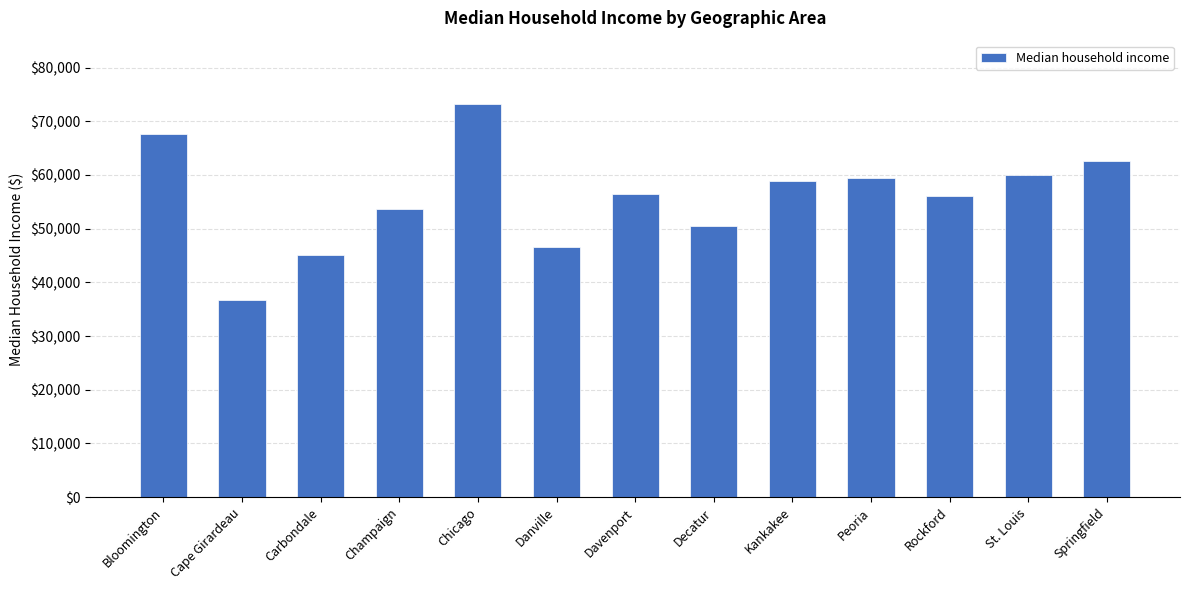

What is the value of the 6th bar from the left?

46515